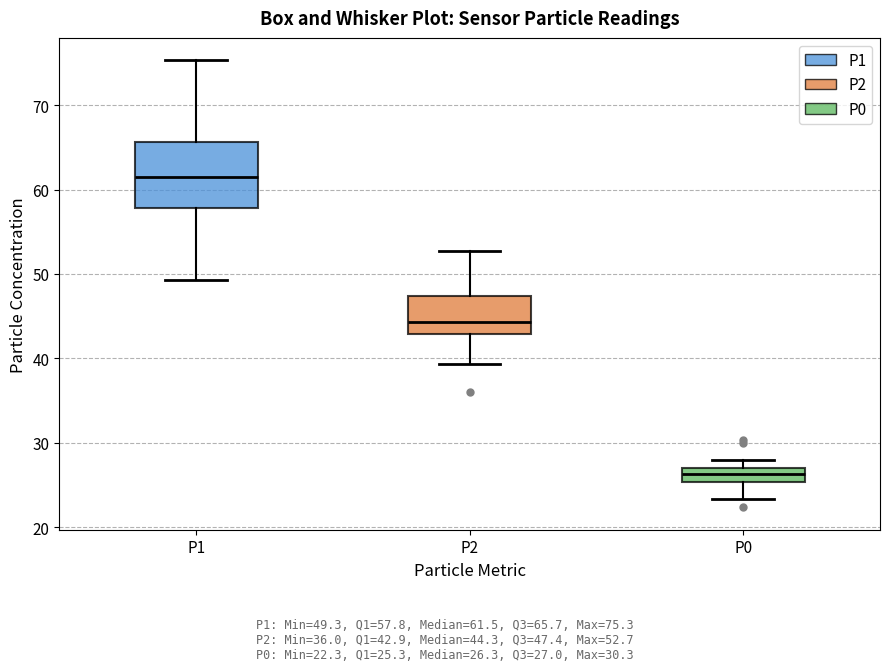

Reading left to right, transcribe this box plot: for each box, give where its median line is, the range the box spans, and where its two whiskers end, as read against the y-axis. The values are not printed on the chart, so give them approximately, as read against the axis.

P1: median 62, box 58 to 66, whiskers 49 to 75
P2: median 44, box 43 to 47, whiskers 39 to 53
P0: median 26, box 25 to 27, whiskers 23 to 28